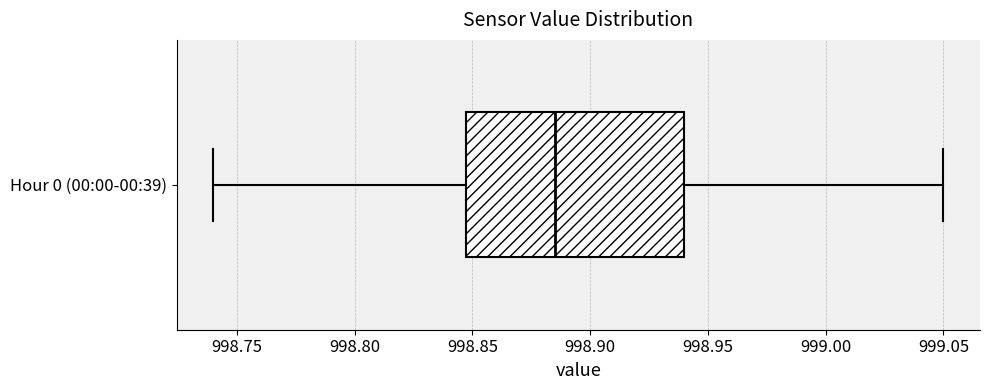

Read this box plot against the x-axis: the position of the median line, the range covered by the box, and the ends of both whiskers. The values are not printed on the chart, so give them approximately, as read against the axis.

median 998.885, box 998.850 to 998.940, whiskers 998.740 to 999.050